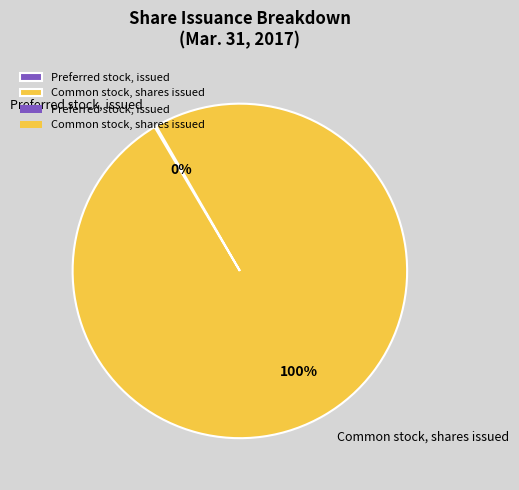

Does Common stock, shares issued represent more than half of the total?

Yes